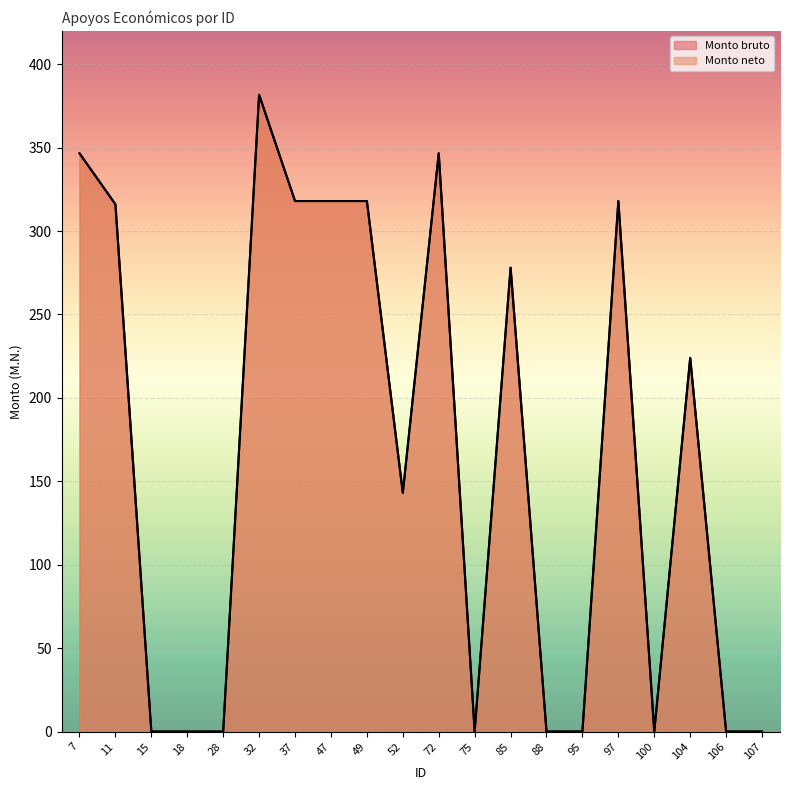

Reading right to left, list all the values displayed in this chart.

Monto bruto: 107=0.0	106=0.0	104=224.0	100=0.0	97=318.0	95=0.0	88=0.0	85=278.1	75=0.0	72=346.6	52=143.1	49=318.0	47=318.0	37=318.0	32=381.7	28=0.0	18=0.0	15=0.0	11=316.1	7=346.6
Monto neto: 107=0.0	106=0.0	104=224.0	100=0.0	97=318.0	95=0.0	88=0.0	85=278.1	75=0.0	72=346.6	52=143.1	49=318.0	47=318.0	37=318.0	32=381.7	28=0.0	18=0.0	15=0.0	11=316.1	7=346.6